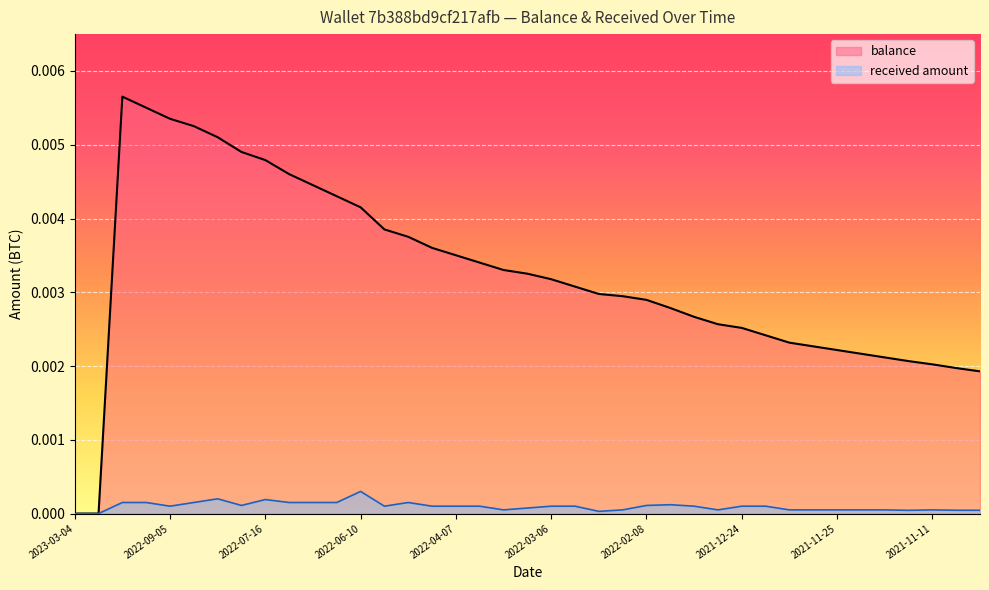

The value of received amount at 2022-09-25 is 0.0. True or false?

False